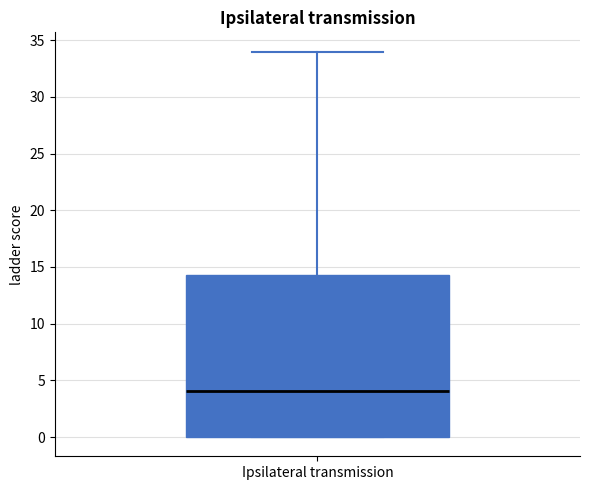

Transcribe this box plot: give where the median line is, the range the box spans, and where the two whiskers end, as read against the y-axis. The values are not printed on the chart, so give them approximately, as read against the axis.

median 4.0, box 0.0 to 14.5, whiskers 0.0 to 34.0